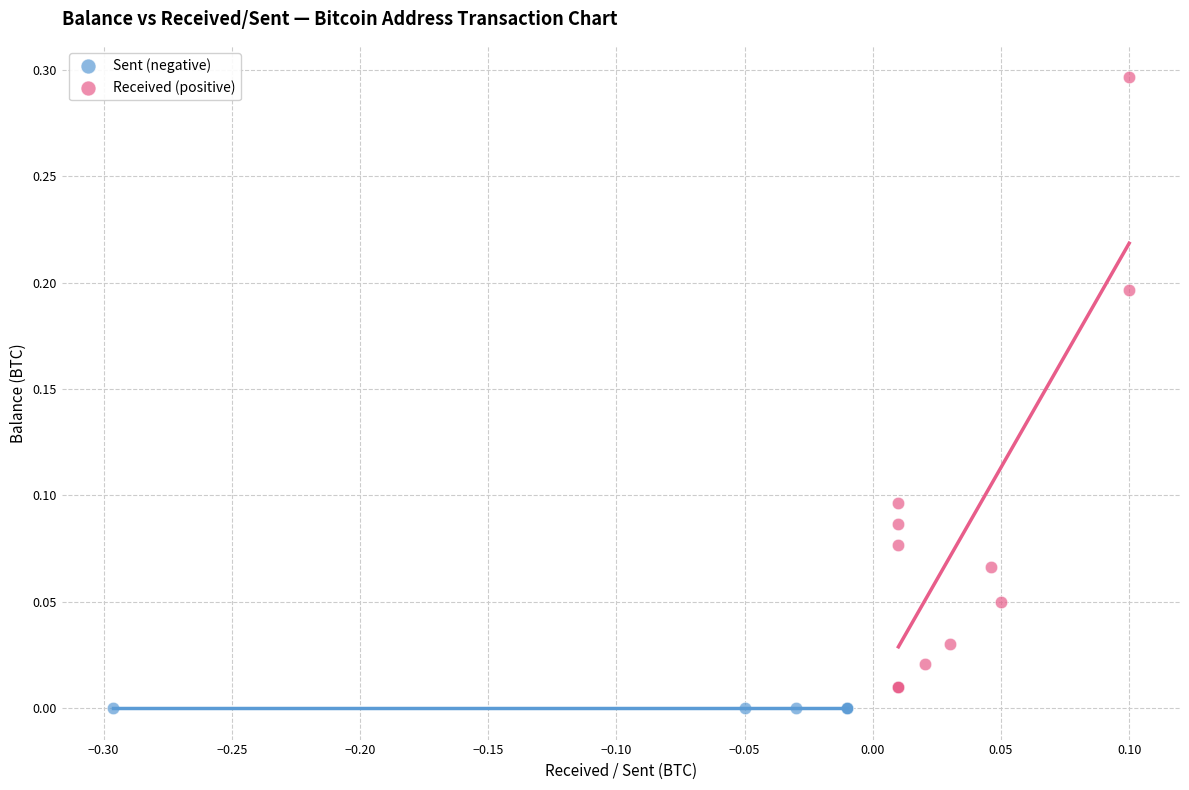

Which series reaches the maximum Y coordinate?

Received (positive)